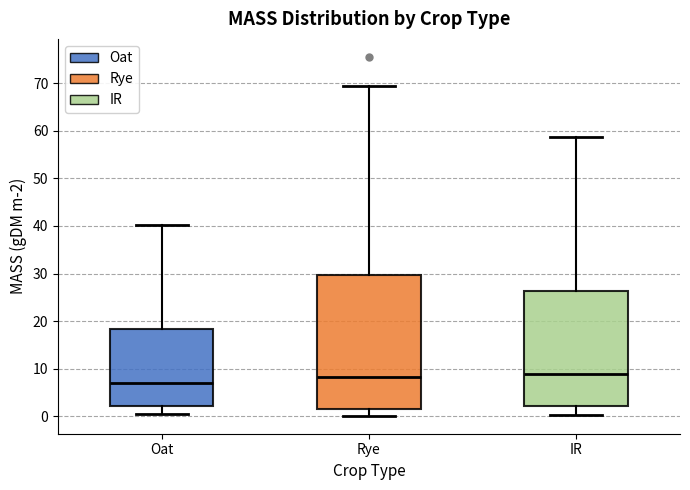

Comparing the boxes themselves (not the whiskers), which one is the tallest?

Rye